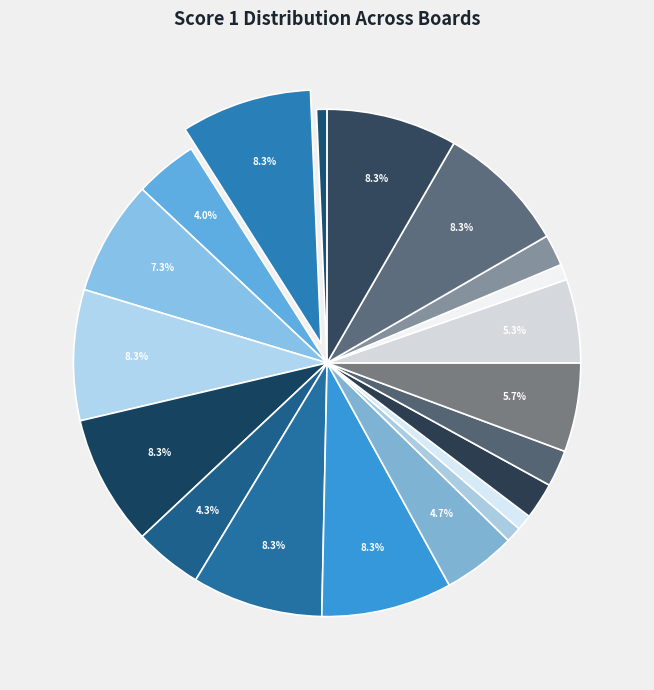

How many segments does this pie chart have?

20